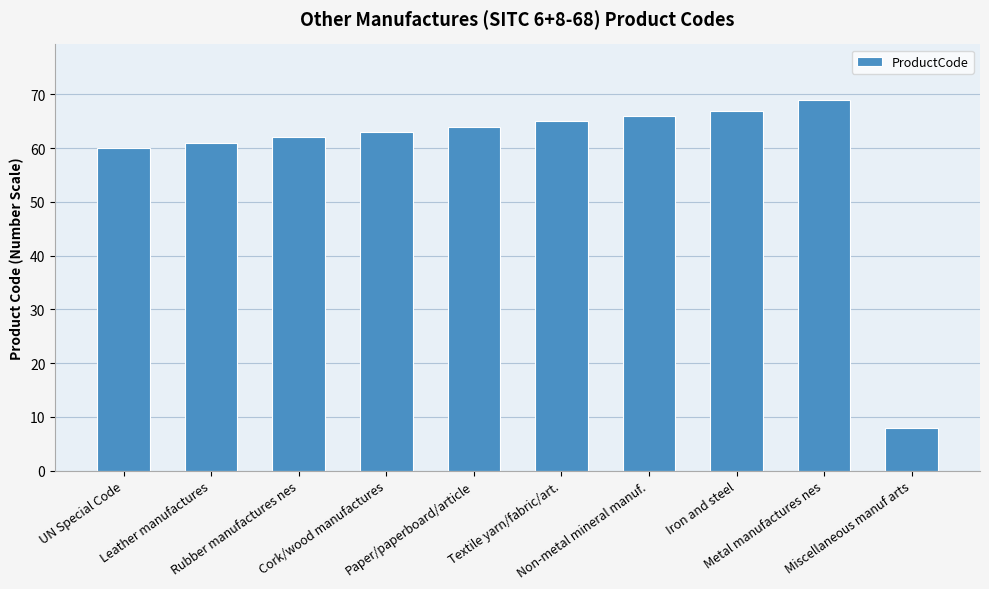

What is the sum of the values at Miscellaneous manuf arts and Non-metal mineral manuf.?

74